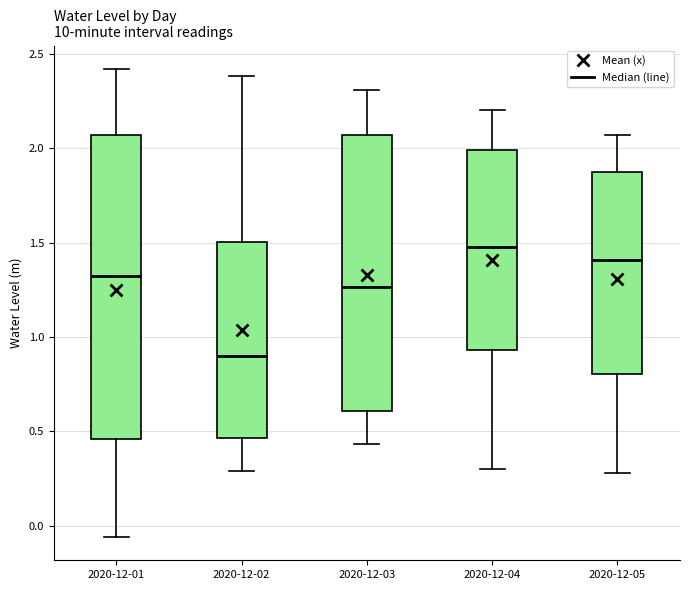

Which box is the tallest, from its lower edge to its upper edge?

2020-12-01